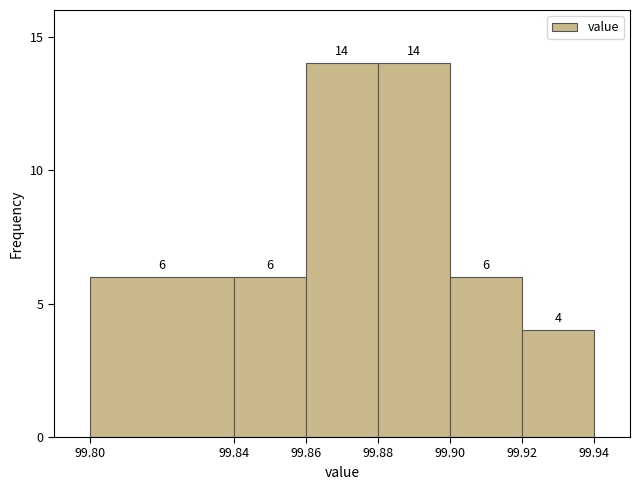

Reading left to right, list every bar in this chart as the range it spans on the x-axis followed by its height.

99.80 to 99.84: 6
99.84 to 99.86: 6
99.86 to 99.88: 14
99.88 to 99.90: 14
99.90 to 99.92: 6
99.92 to 99.94: 4